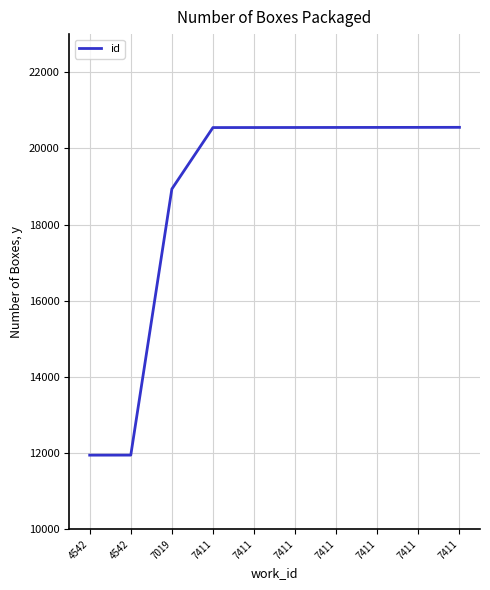

How many values are below 20548?

5